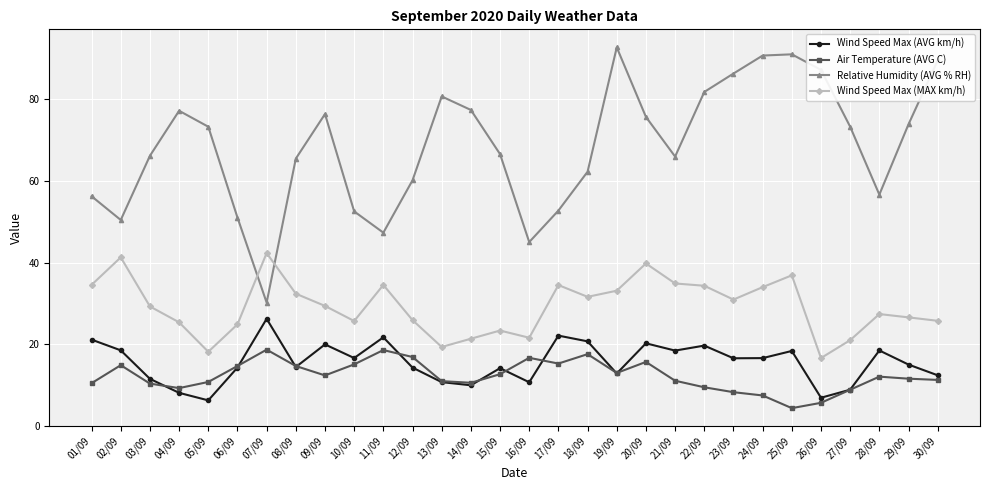

What is the difference between the second highest and minimum values in the Relative Humidity (AVG % RH) series?

60.7